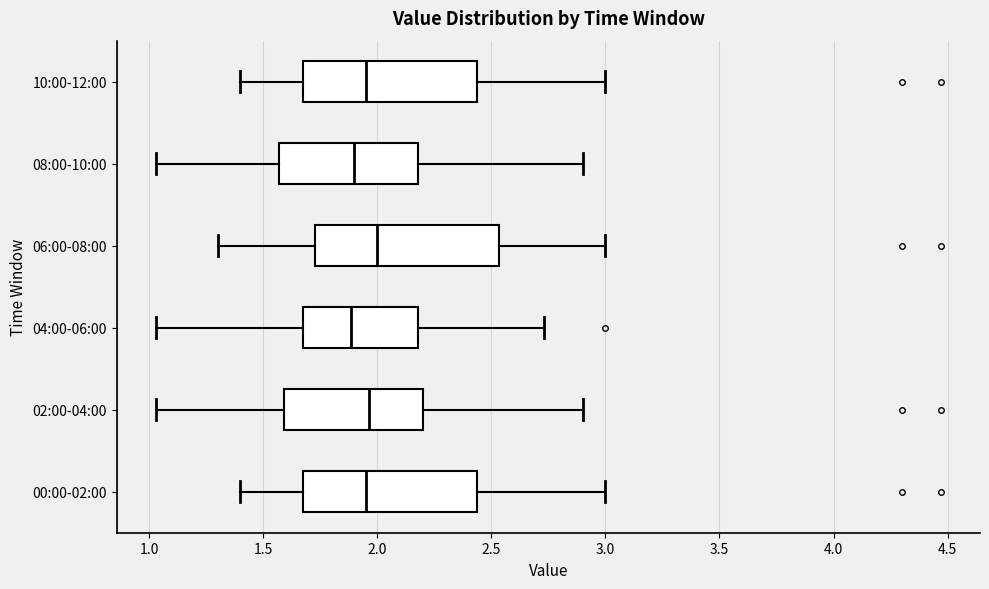

Reading bottom to top, read every box against the x-axis: the position of its median line, the range the box covers, and the ends of its whiskers. The values are not printed on the chart, so give them approximately, as read against the axis.

00:00-02:00: median 1.95, box 1.70 to 2.45, whiskers 1.40 to 3.00
02:00-04:00: median 1.95, box 1.60 to 2.20, whiskers 1.05 to 2.90
04:00-06:00: median 1.90, box 1.70 to 2.20, whiskers 1.05 to 2.75
06:00-08:00: median 2.00, box 1.75 to 2.55, whiskers 1.30 to 3.00
08:00-10:00: median 1.90, box 1.55 to 2.20, whiskers 1.05 to 2.90
10:00-12:00: median 1.95, box 1.70 to 2.45, whiskers 1.40 to 3.00